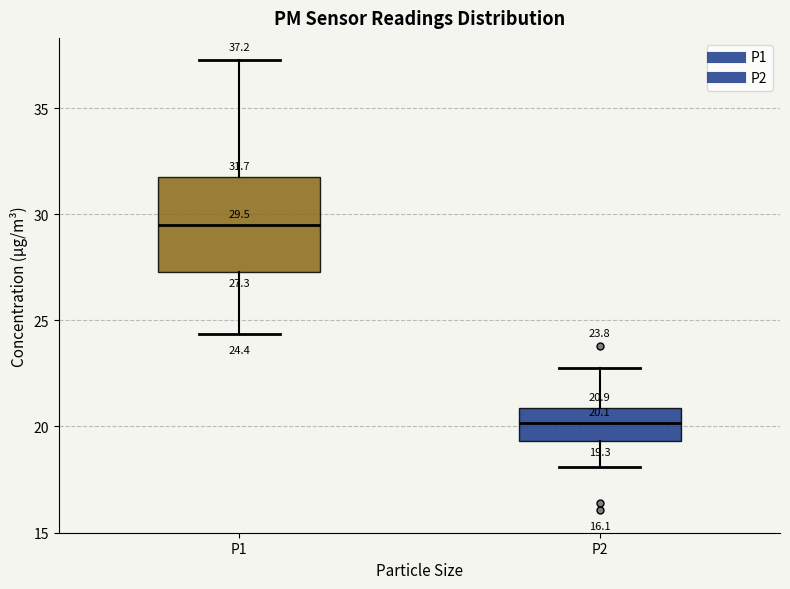

Which box has the highest median line?

P1